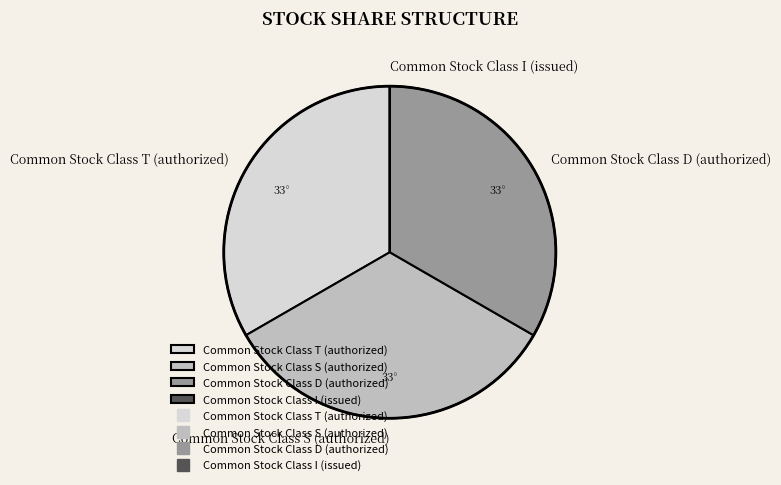

Combined, do Common Stock Class T (authorized) and Common Stock Class D (authorized) account for over 50%?

Yes